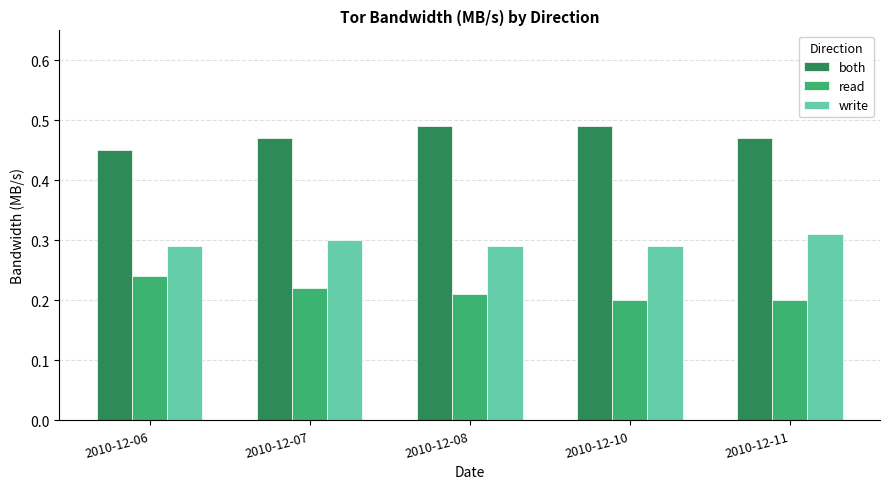

Which category has the highest value in the read series?

2010-12-06